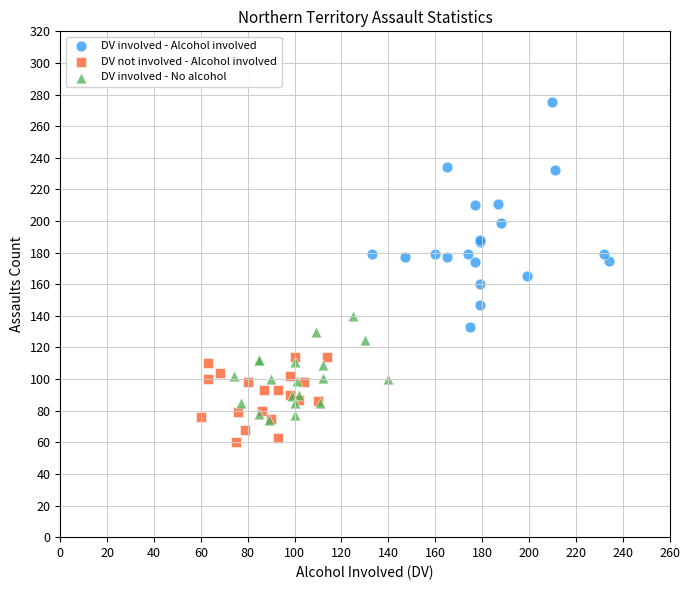

Which series contains the highest Y value?

DV involved - Alcohol involved